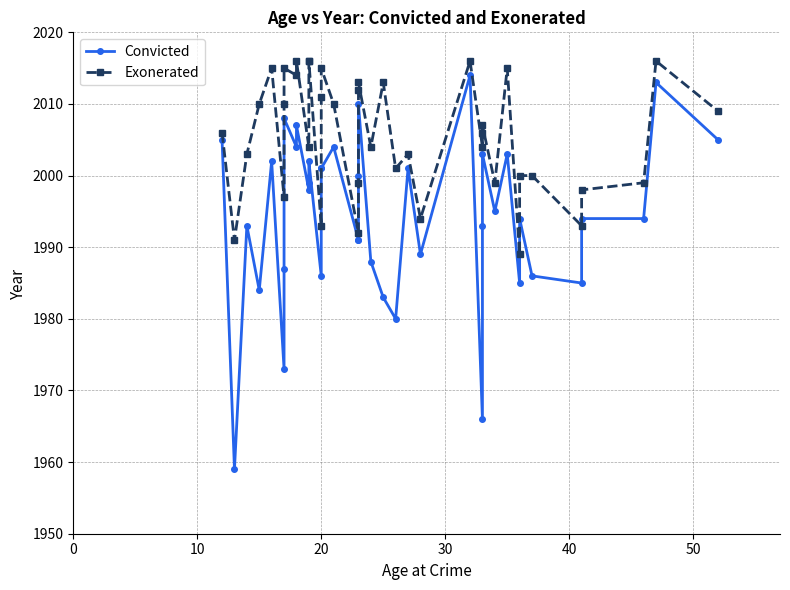

True or false: Convicted and Exonerated cross at least once.

False